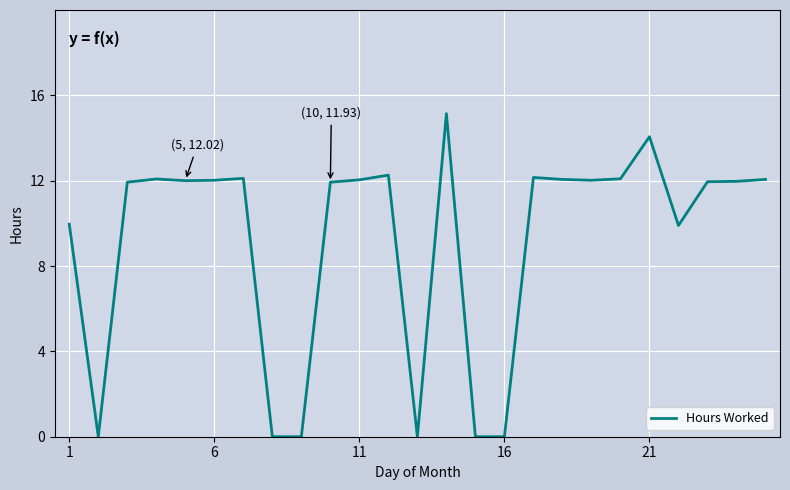

What is the greatest value displayed?

15.1